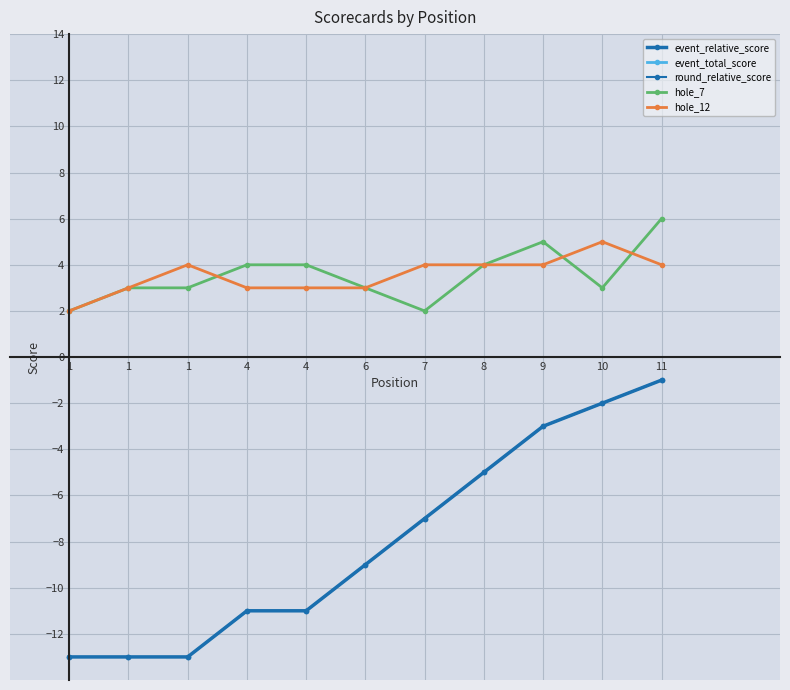

True or false: hole_12 has a value of 4 at 7.

True